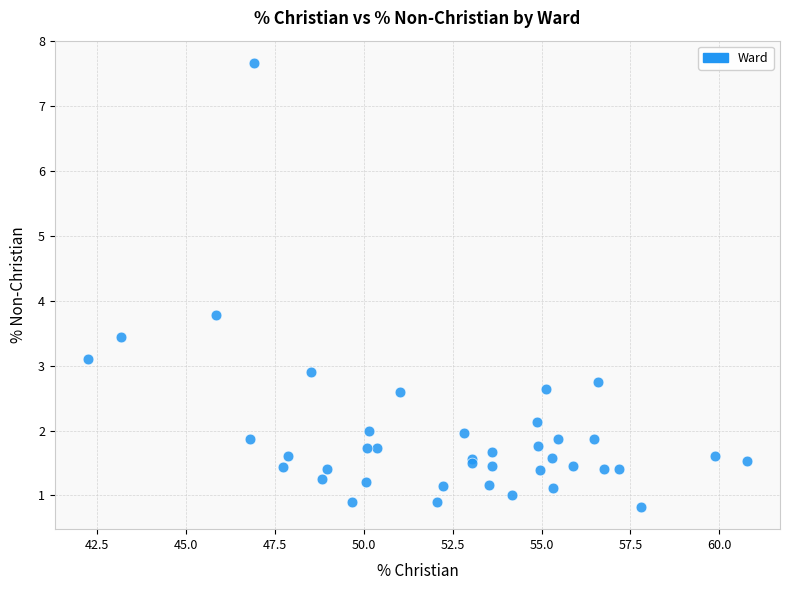

What Y value in the scatter plot is closest to 4?

3.8